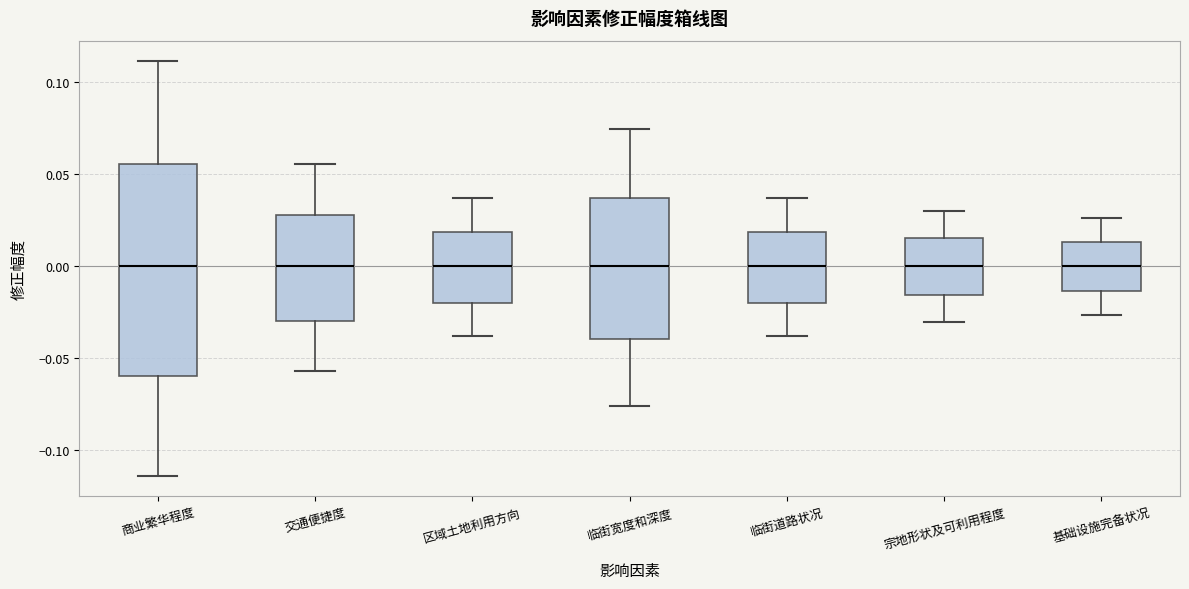

Reading left to right, read every box against the y-axis: the position of its median line, the range the box covers, and the ends of its whiskers. The values are not printed on the chart, so give them approximately, as read against the axis.

商业繁华程度: median 0.000, box -0.060 to 0.055, whiskers -0.115 to 0.110
交通便捷度: median 0.000, box -0.030 to 0.030, whiskers -0.055 to 0.055
区域土地利用方向: median 0.000, box -0.020 to 0.020, whiskers -0.040 to 0.035
临街宽度和深度: median 0.000, box -0.040 to 0.035, whiskers -0.075 to 0.075
临街道路状况: median 0.000, box -0.020 to 0.020, whiskers -0.040 to 0.035
宗地形状及可利用程度: median 0.000, box -0.015 to 0.015, whiskers -0.030 to 0.030
基础设施完备状况: median 0.000, box -0.015 to 0.015, whiskers -0.025 to 0.025